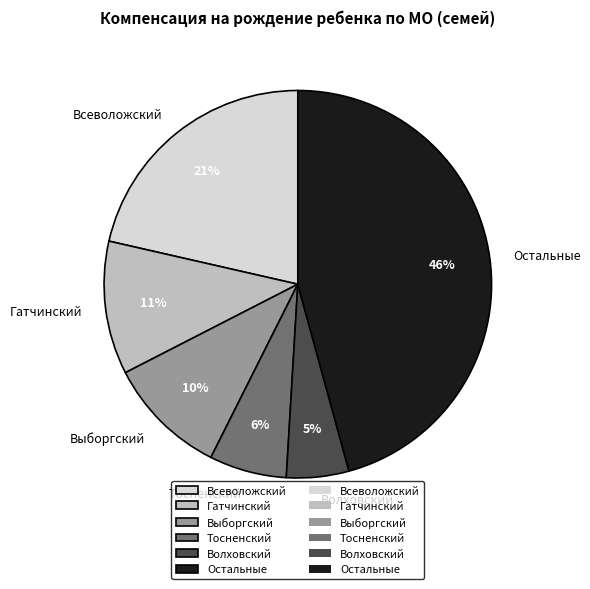

Count the number of slices in the pie.

6